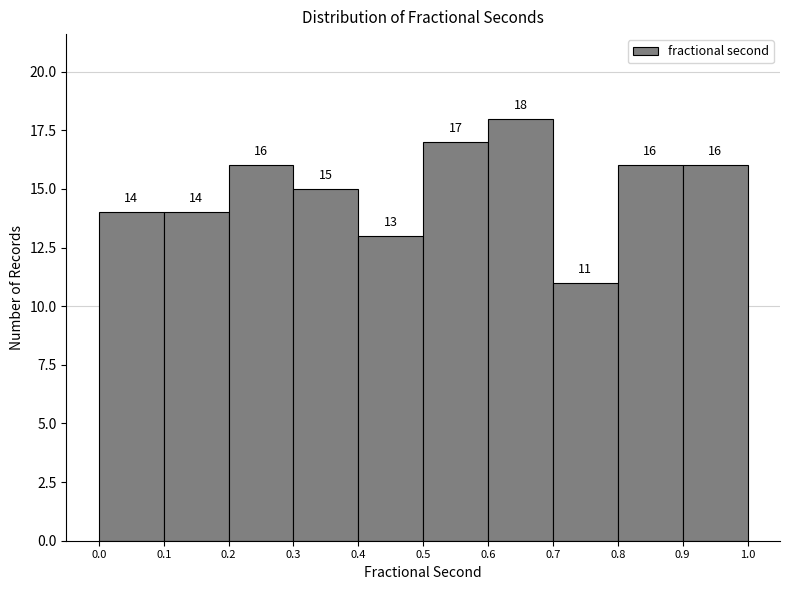

Reading left to right, list every bar in this chart as the range it spans on the x-axis followed by its height.

0.0 to 0.1: 14
0.1 to 0.2: 14
0.2 to 0.3: 16
0.3 to 0.4: 15
0.4 to 0.5: 13
0.5 to 0.6: 17
0.6 to 0.7: 18
0.7 to 0.8: 11
0.8 to 0.9: 16
0.9 to 1.0: 16